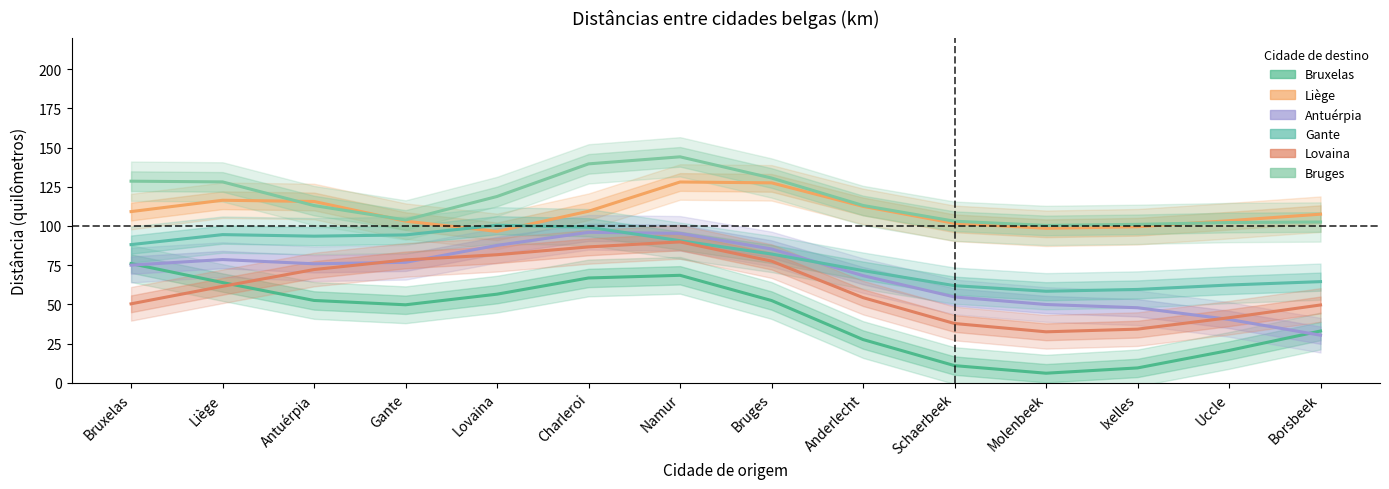

How many data points in Gante are above 88?

7